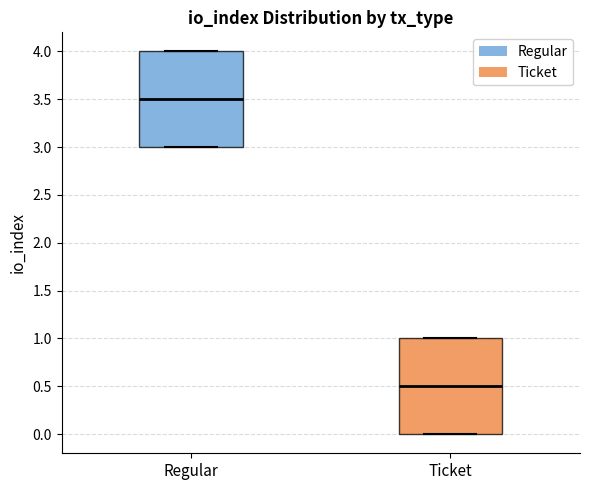

Reading left to right, transcribe this box plot: for each box, give where its median line is, the range the box spans, and where its two whiskers end, as read against the y-axis. The values are not printed on the chart, so give them approximately, as read against the axis.

Regular: median 3.5, box 3.0 to 4.0, whiskers 3.0 to 4.0
Ticket: median 0.5, box 0.0 to 1.0, whiskers 0.0 to 1.0